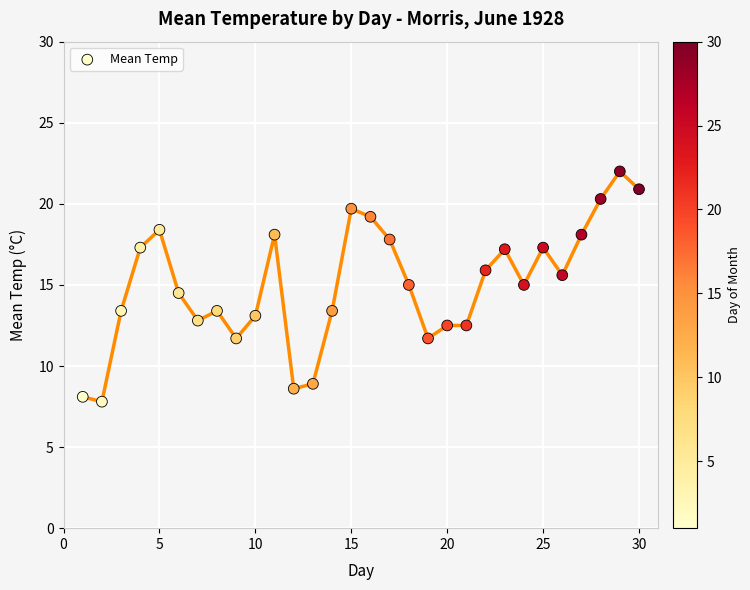

What is the range of X values (max minus min)?

29.0